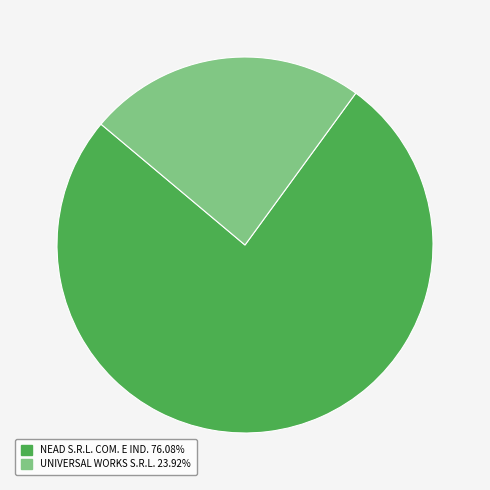

Does NEAD S.R.L. COM. E IND. 76.08% account for over 50% of the chart?

Yes